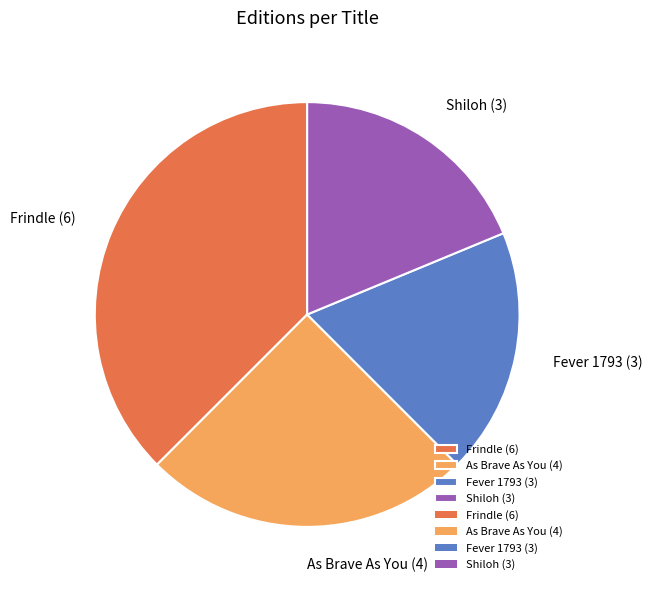

Is the sum of Shiloh and Frindle greater than half?

Yes